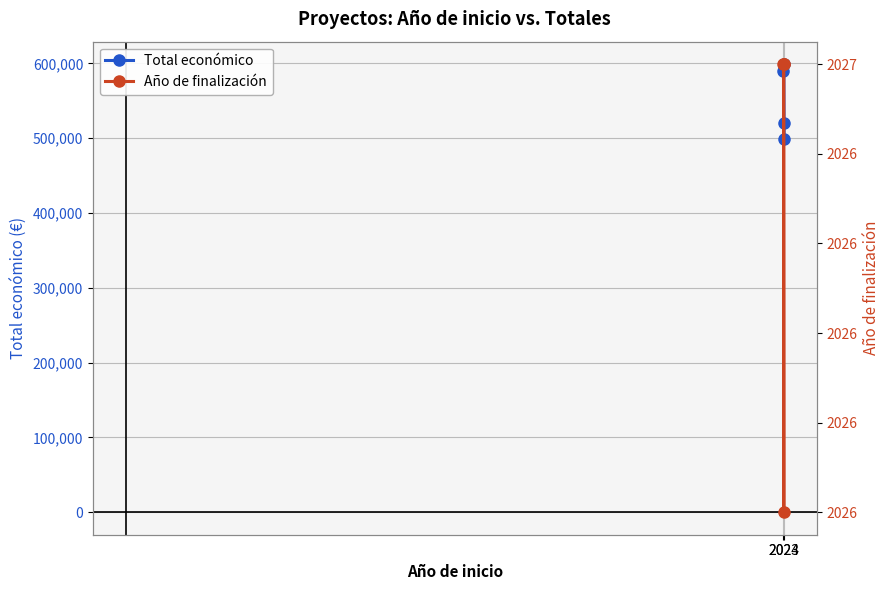

True or false: Total económico and Año de finalización intersect in this chart.

False